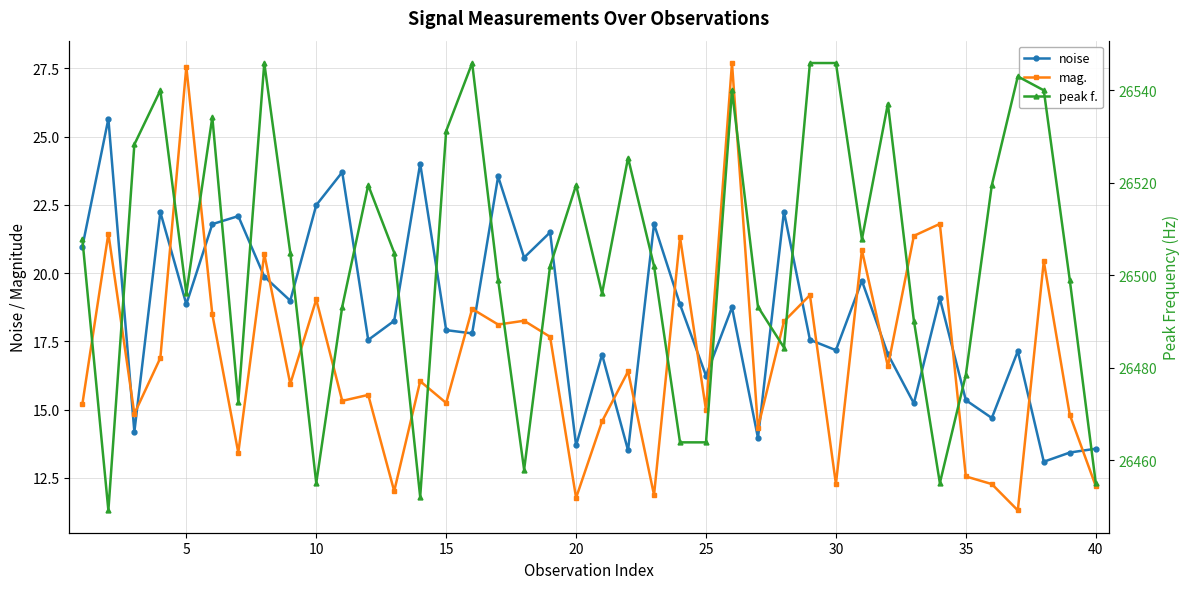

How many data points does each series have?

40